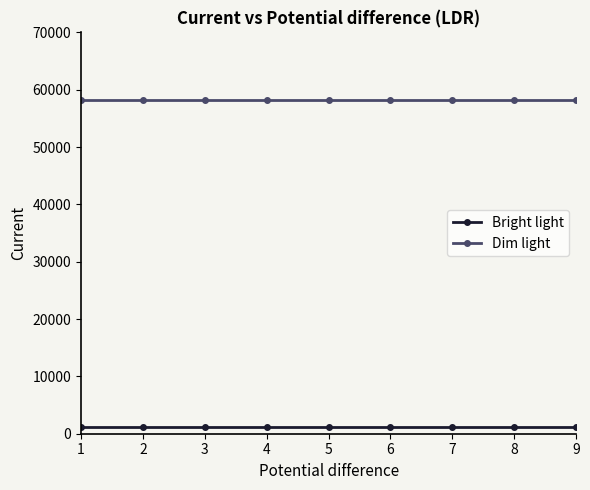

At how many categories does at least one series exceed 30952?

9